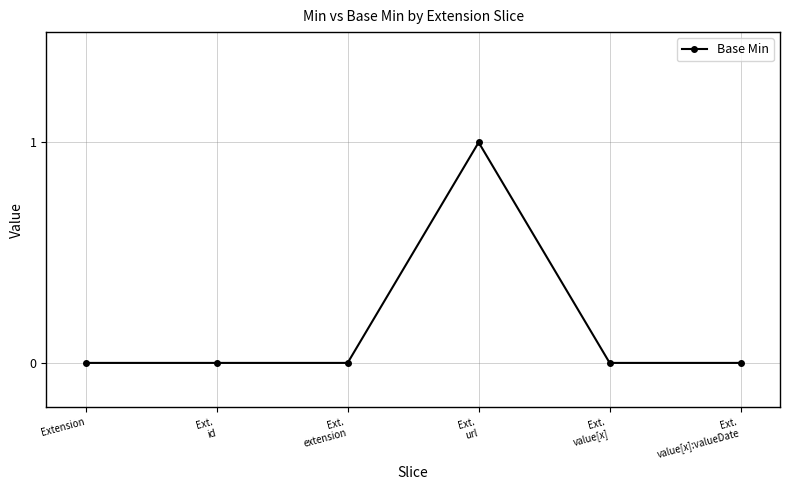

What is the value of the 4th point from the left?

1